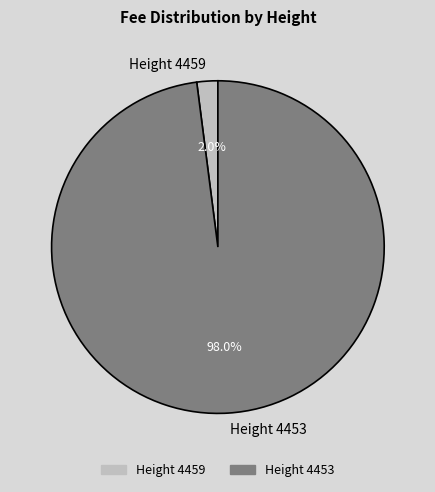

Rank the categories by value from highest to lowest.

Height 4453, Height 4459